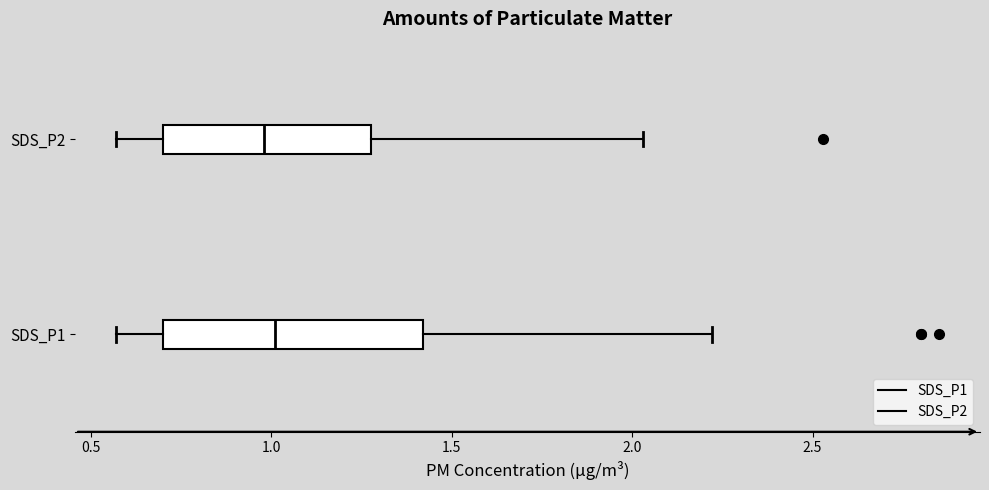

Reading bottom to top, read every box against the x-axis: the position of its median line, the range the box covers, and the ends of its whiskers. The values are not printed on the chart, so give them approximately, as read against the axis.

SDS_P1: median 1.00, box 0.70 to 1.40, whiskers 0.55 to 2.20
SDS_P2: median 1.00, box 0.70 to 1.30, whiskers 0.55 to 2.05